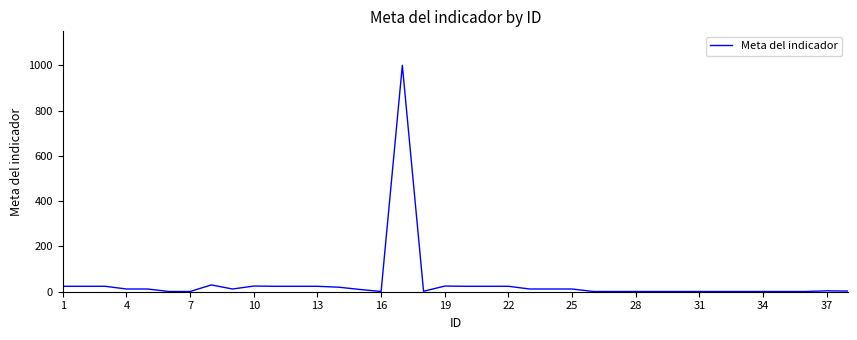

What is the difference between the maximum and minimum values?

999